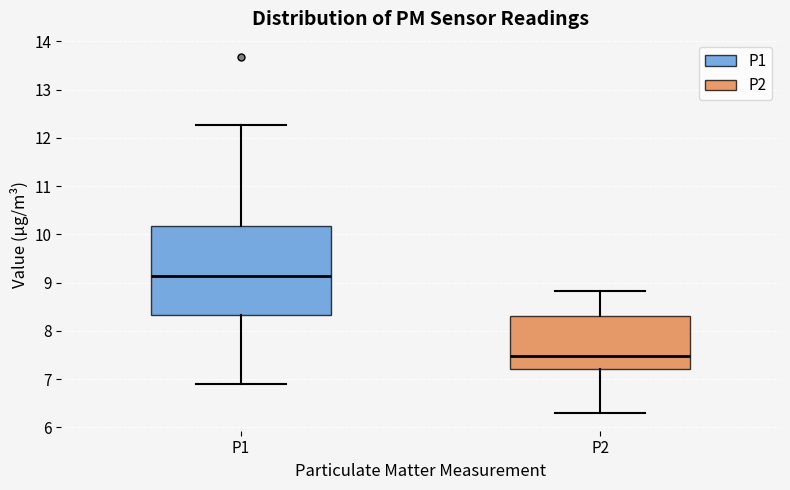

Which box's median line is the lowest?

P2